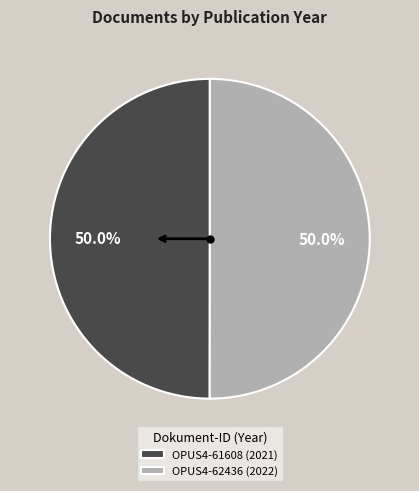

Approximately how many times larger is the value at OPUS4-62436 (2022) compared to OPUS4-61608 (2021)?

1.0